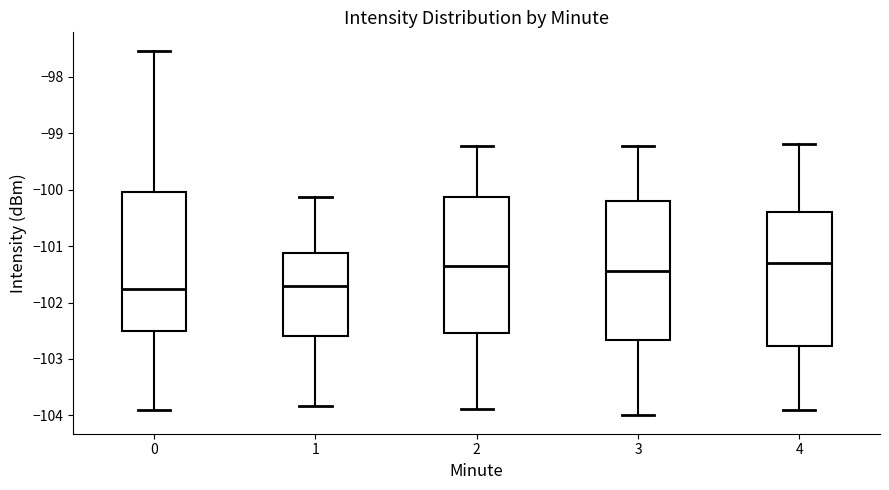

Where does the lower whisker of the box at x = 0 end on the y-axis? The values are not printed on the chart, so give them approximately, as read against the axis.

-103.9